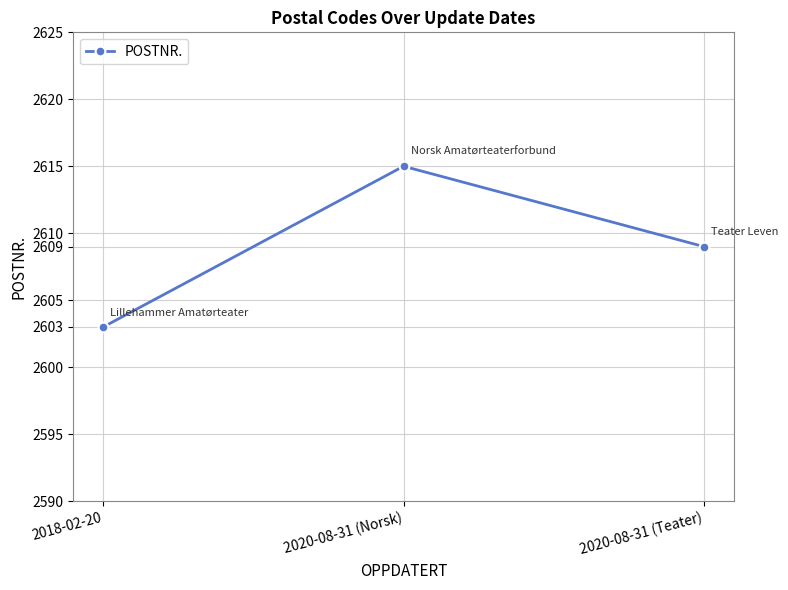

What is the approximate value at 2018-02-20, to the nearest 5?

2605